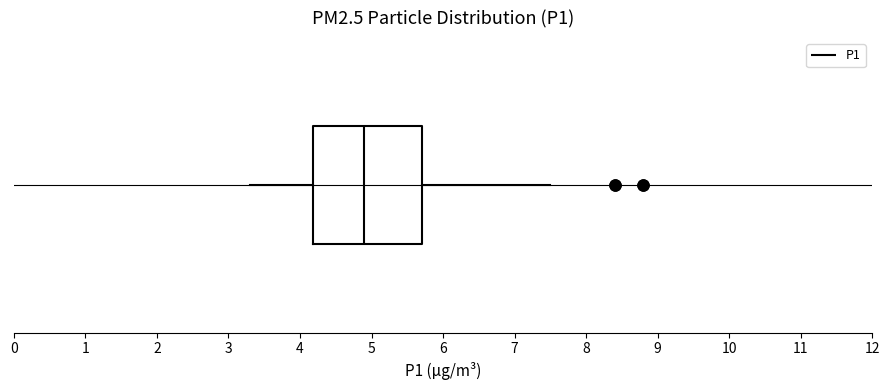

Where is the left edge of the box on the x-axis? The values are not printed on the chart, so give them approximately, as read against the axis.

4.2